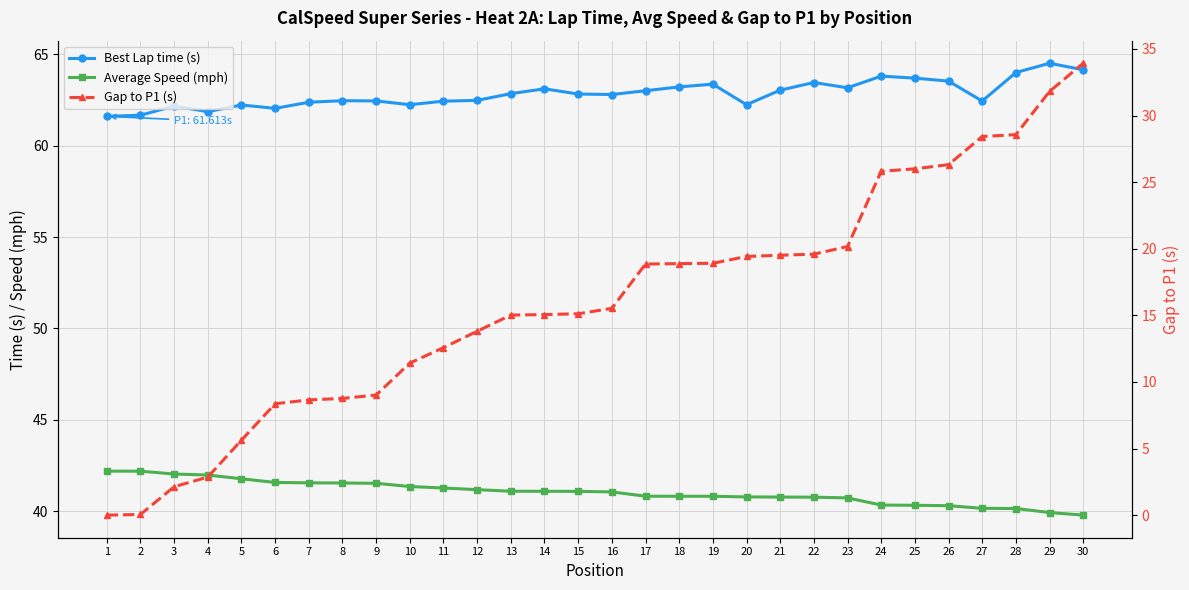

Which series has the largest range (max minus min)?

Gap to P1 (s)